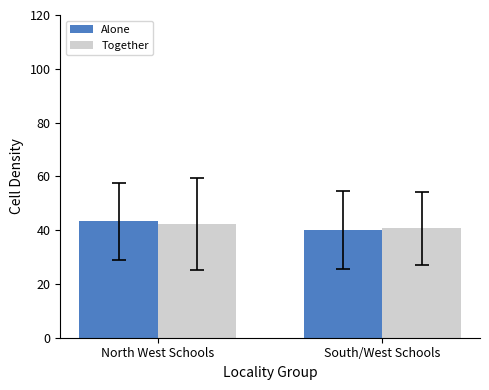

List the labels in order of Alone value, largest first.

North West Schools, South/West Schools